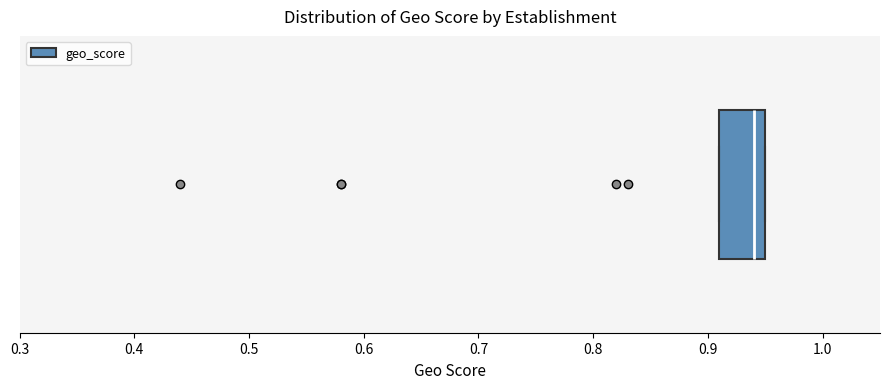

Read this box plot against the x-axis: the position of the median line, the range covered by the box, and the ends of both whiskers. The values are not printed on the chart, so give them approximately, as read against the axis.

median 0.94, box 0.91 to 0.95, whiskers 0.91 to 0.95